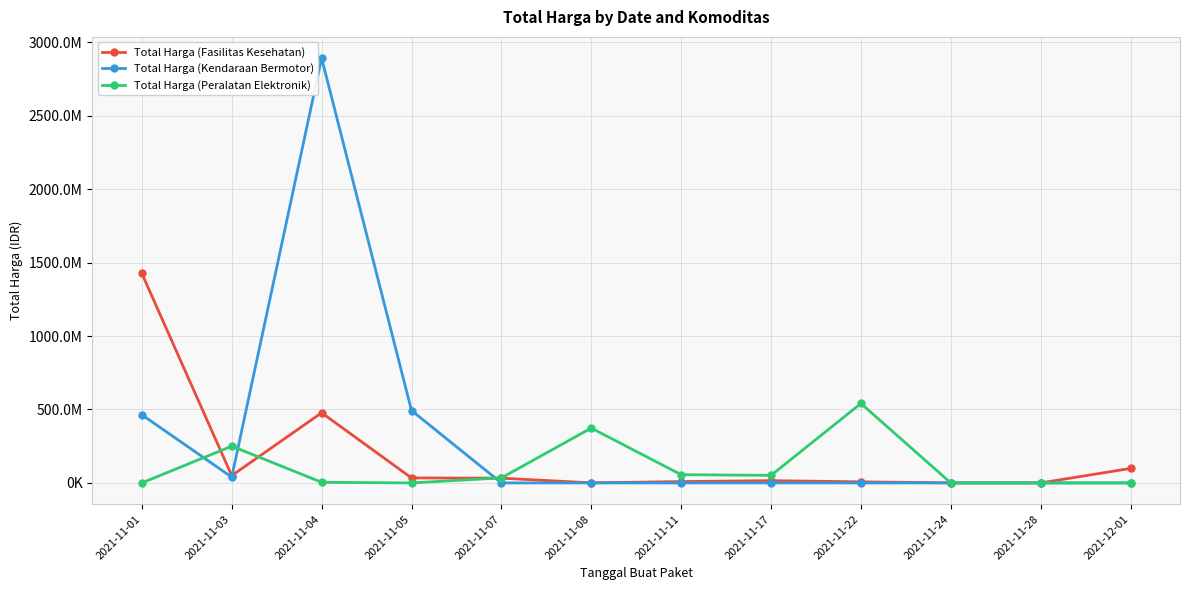

Does the chart have visible grid lines?

Yes